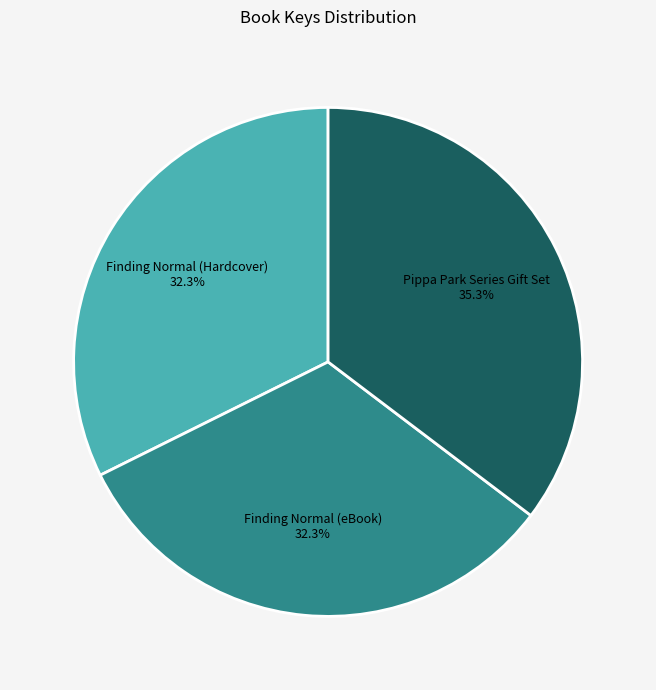

Is there any slice that represents more than half of the pie?

No